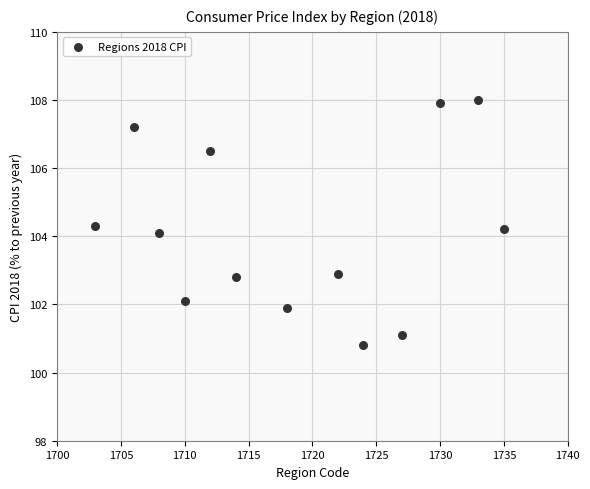

What is the range of Y values (max minus min)?

7.2